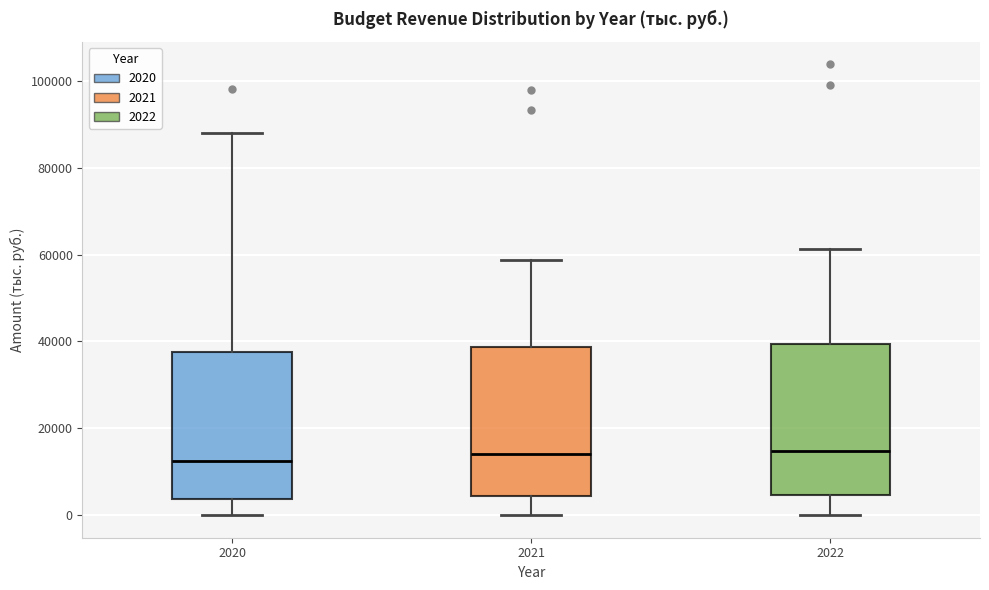

Where does the lower whisker of the box at x = 2022 end on the y-axis? The values are not printed on the chart, so give them approximately, as read against the axis.

0